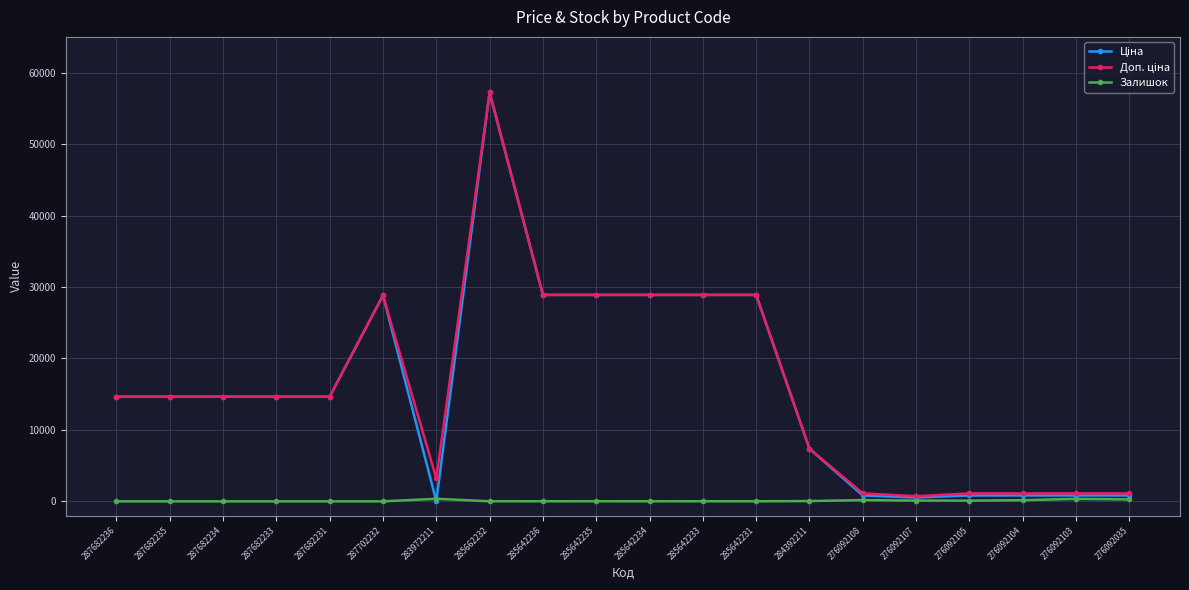

How many categories are shown in the chart?

20